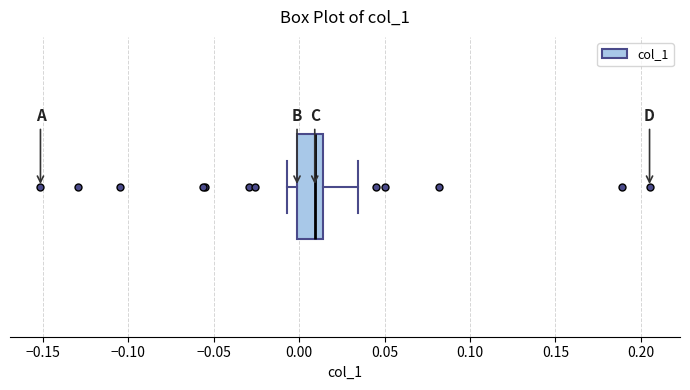

Read this box plot against the x-axis: the position of the median line, the range covered by the box, and the ends of both whiskers. The values are not printed on the chart, so give them approximately, as read against the axis.

median 0.010, box 0.000 to 0.015, whiskers -0.005 to 0.035